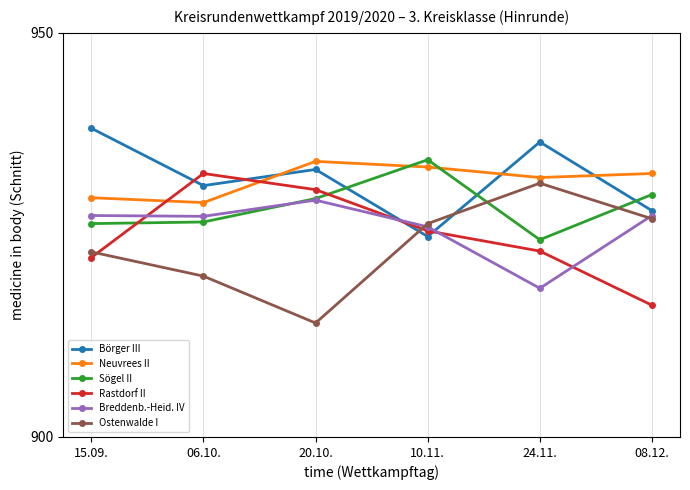

What is the difference between the highest and lowest values at 24.11.?

18.1